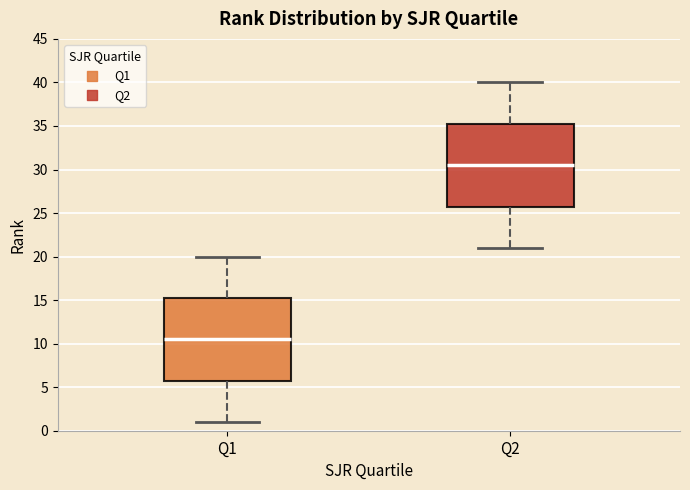

Where does the upper whisker of the box for Q2 end on the y-axis? The values are not printed on the chart, so give them approximately, as read against the axis.

40.0